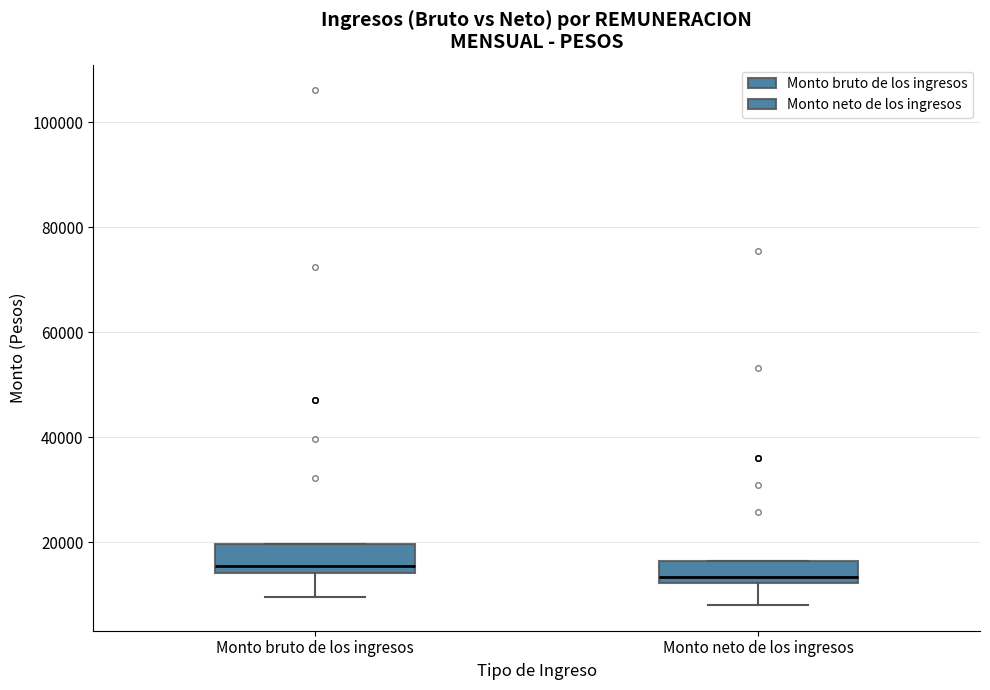

Where is the upper edge of the box for Monto bruto de los ingresos on the y-axis? The values are not printed on the chart, so give them approximately, as read against the axis.

20000